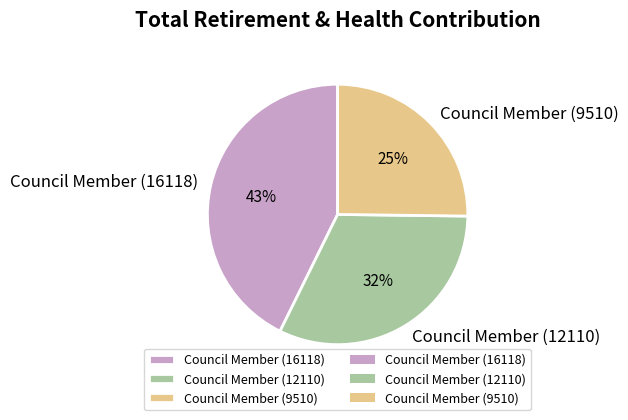

Which slice is the smallest?

Council Member (9510)